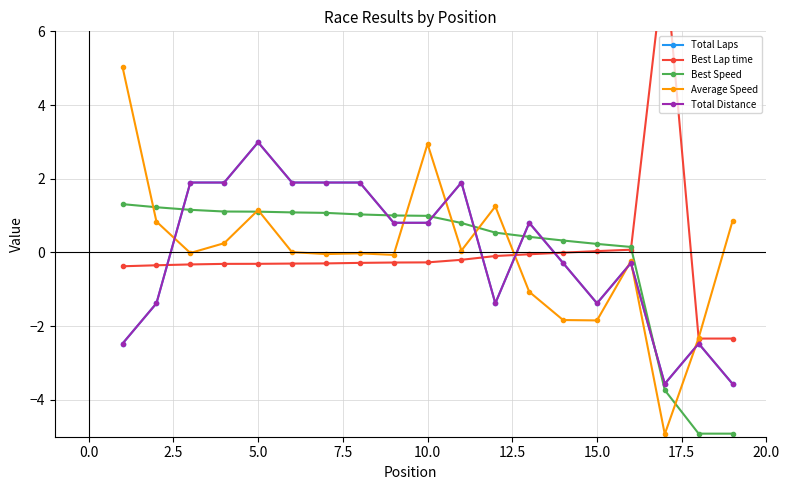

What is the smallest value displayed?

-4.9